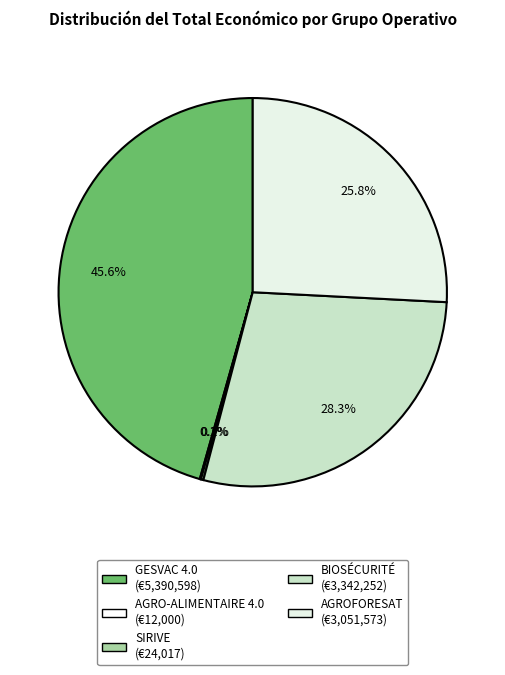

To the nearest percent, what is the difference between the SIRIVE and BIOSÉCURITÉ slice percentages?

28%